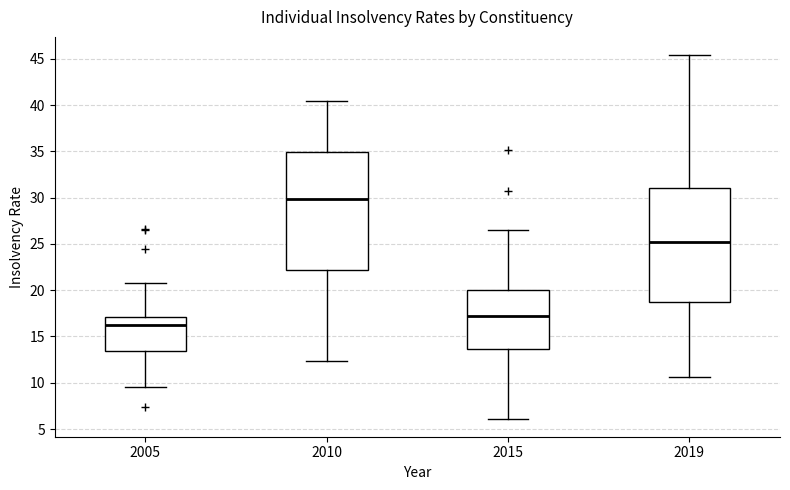

Which box has the lowest median line?

2005